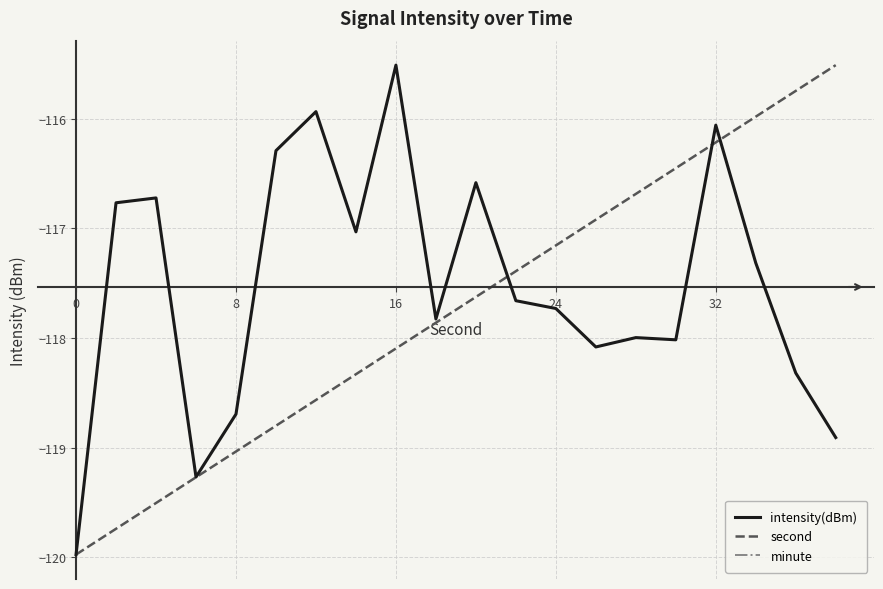

What is the minimum value for minute?

-117.5